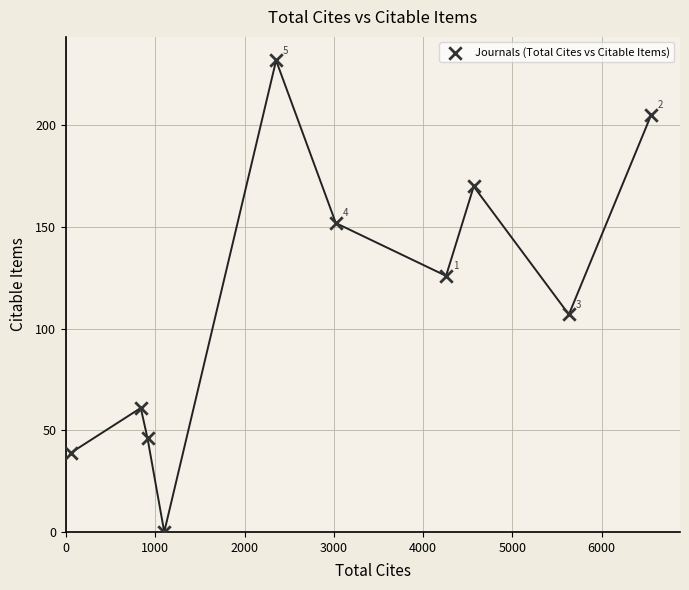

What is the range of Y values (max minus min)?

232